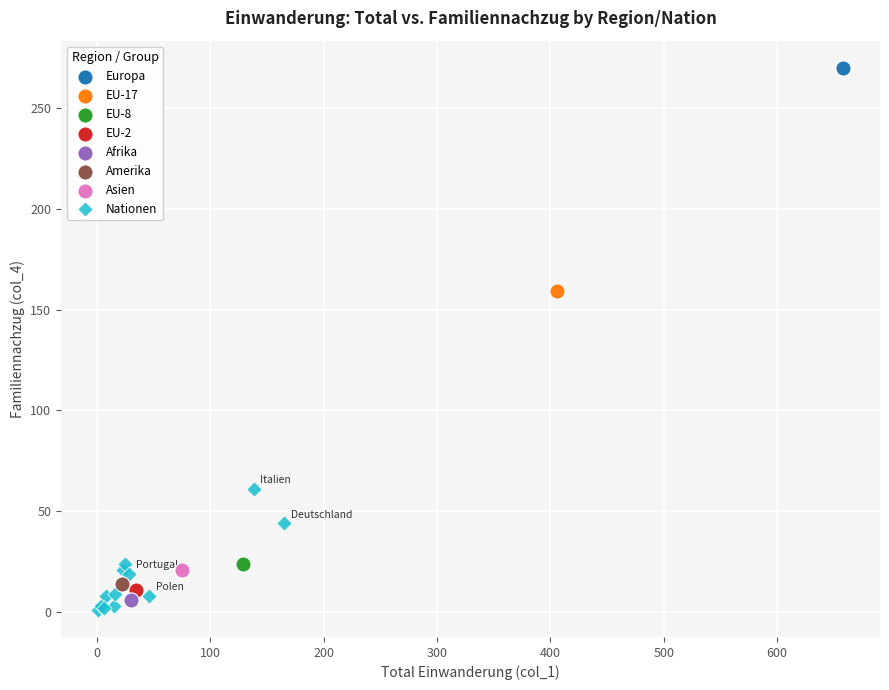

What are all the series names shown in the legend?

Europa, EU-17, EU-8, EU-2, Afrika, Amerika, Asien, Nationen